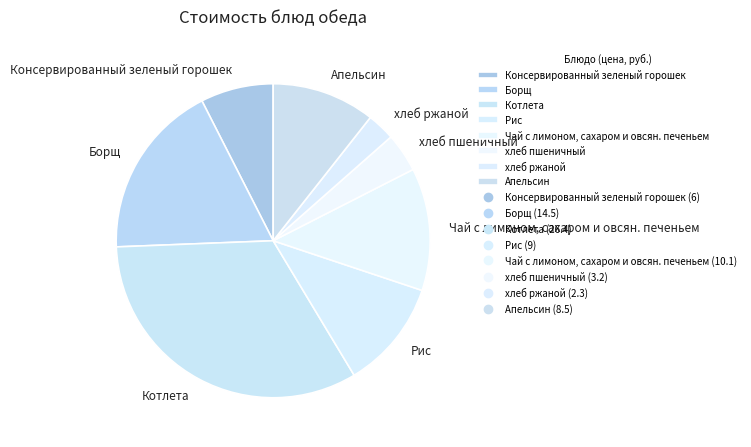

The Борщ slice represents 18% of the pie. True or false?

True